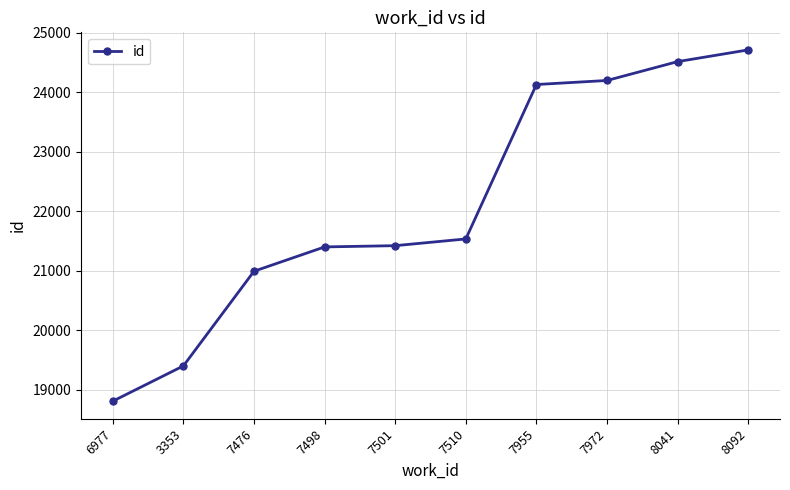

Between 7972 and 3353, which is larger?

7972